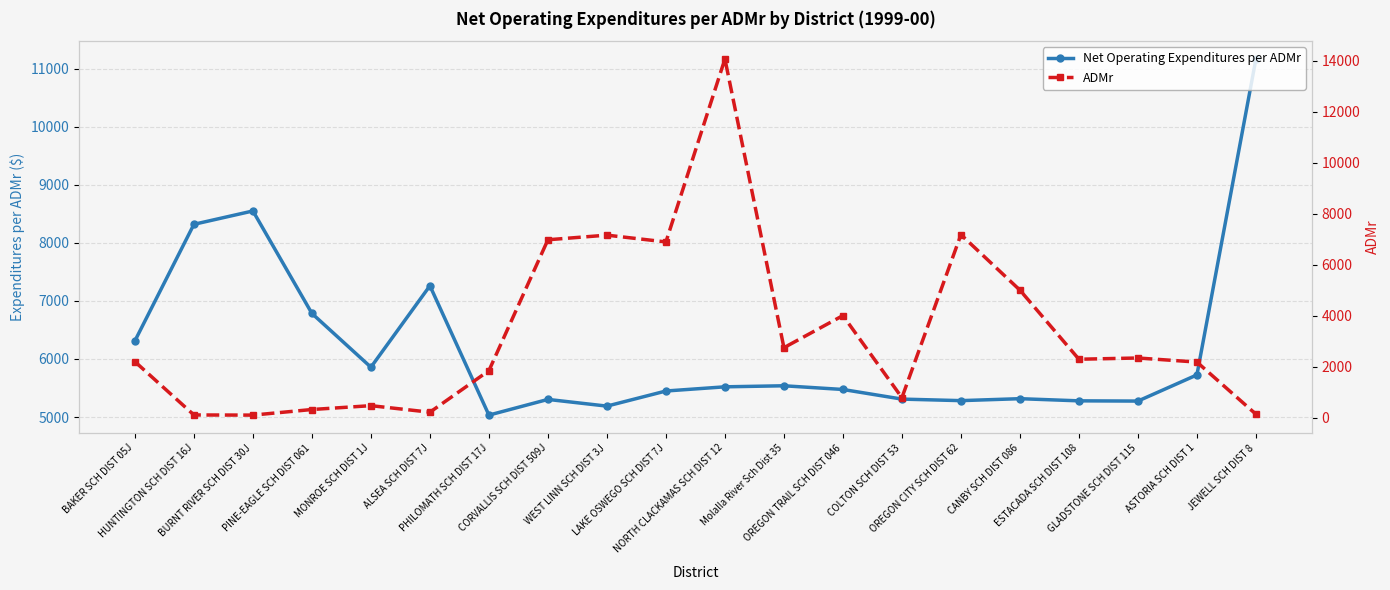

How many lines are shown in the chart?

2